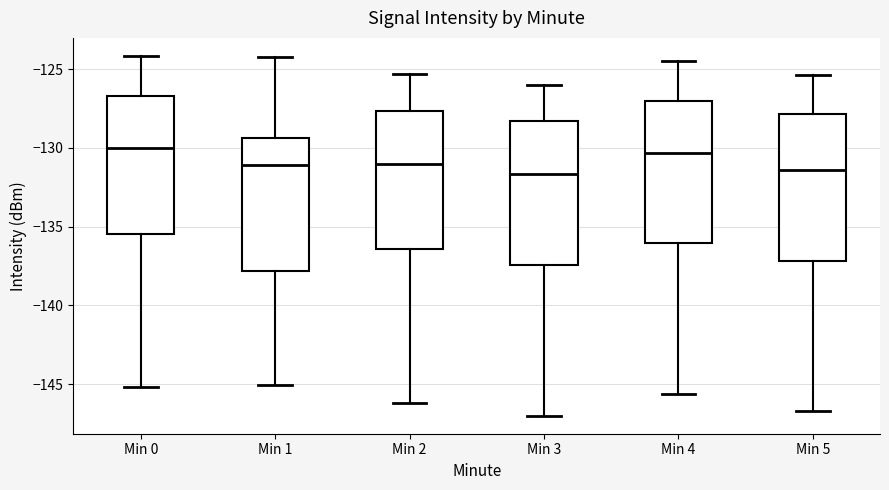

Reading left to right, read every box against the y-axis: the position of its median line, the range the box covers, and the ends of its whiskers. The values are not printed on the chart, so give them approximately, as read against the axis.

Min 0: median -130.0, box -135.5 to -126.5, whiskers -145.0 to -124.0
Min 1: median -131.0, box -138.0 to -129.5, whiskers -145.0 to -124.0
Min 2: median -131.0, box -136.5 to -127.5, whiskers -146.0 to -125.5
Min 3: median -131.5, box -137.5 to -128.5, whiskers -147.0 to -126.0
Min 4: median -130.5, box -136.0 to -127.0, whiskers -145.5 to -124.5
Min 5: median -131.5, box -137.0 to -128.0, whiskers -146.5 to -125.5